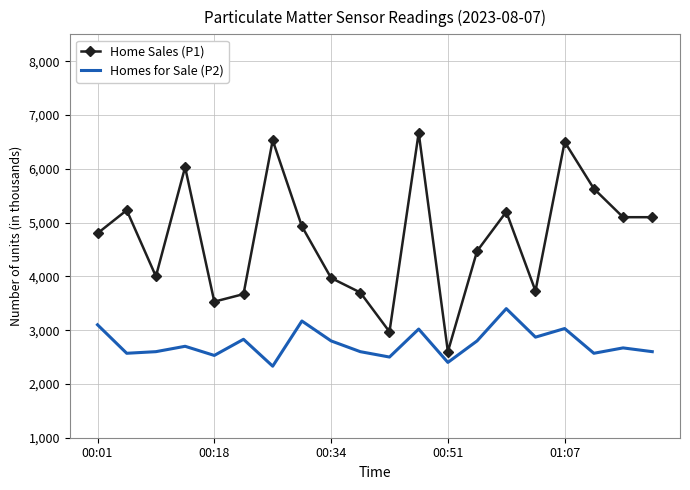

True or false: Homes for Sale (P2) and Home Sales (P1) intersect in this chart.

False